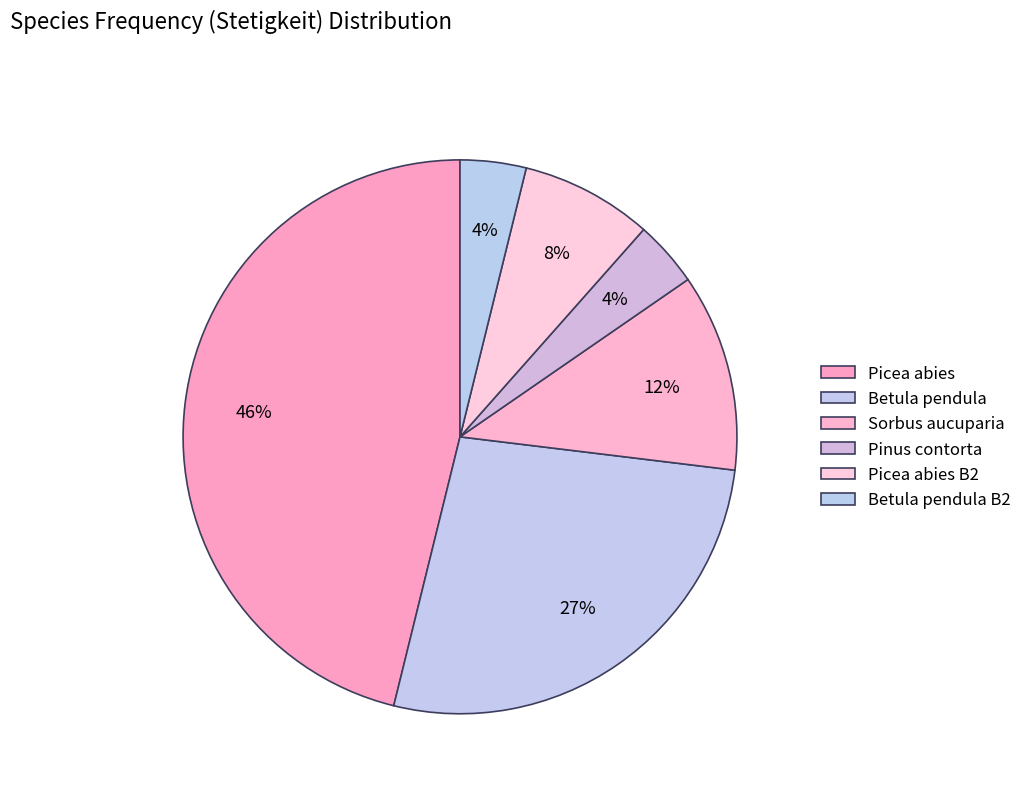

What is the change in value from Sorbus aucuparia to Pinus contorta?

-2